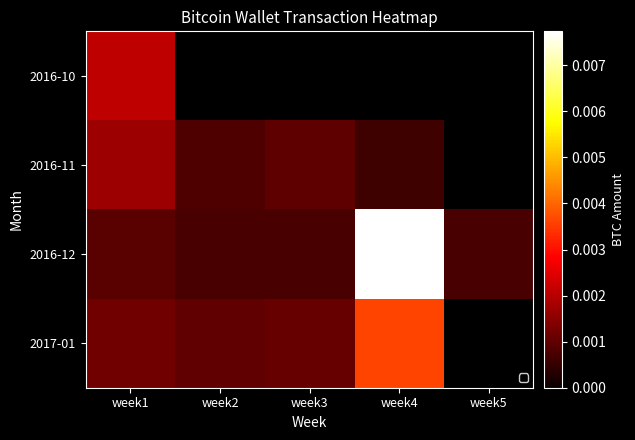

The 2016-12 series shows 0.0 at week5. True or false?

True